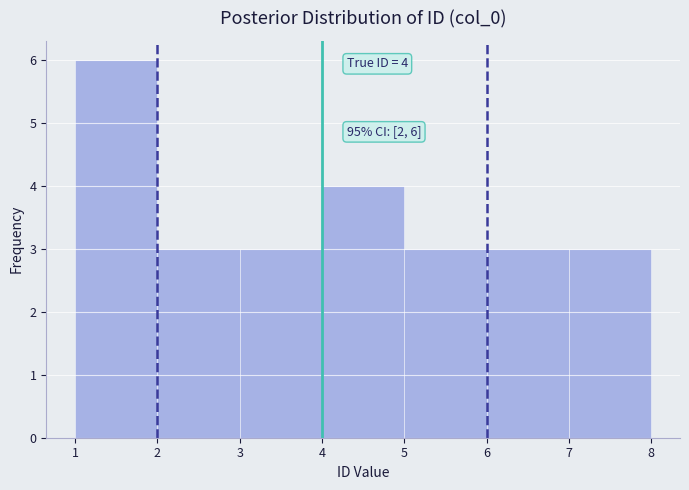

Which range on the x-axis has the tallest bar?

1 to 2